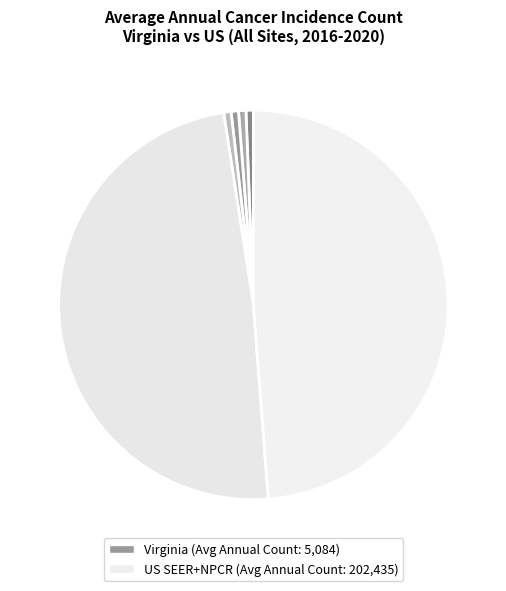

Does any single category account for the majority?

Yes